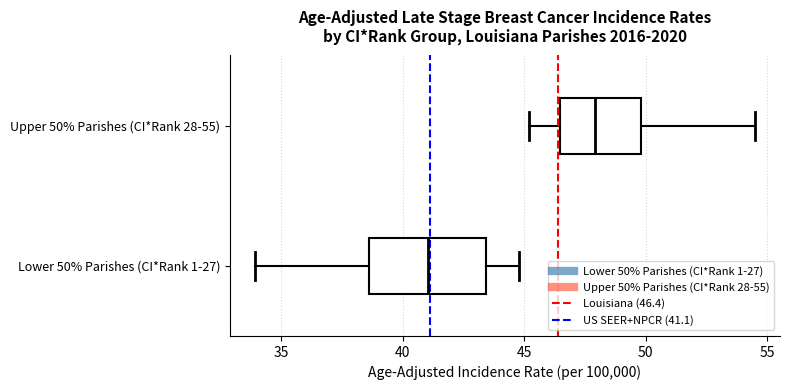

Which box has the furthest to the left median line?

Lower 50% Parishes (CI*Rank 1-27)